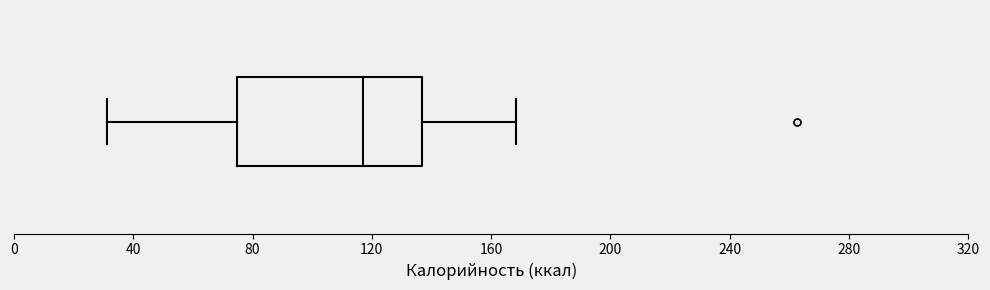

Where is the left edge of the box on the x-axis? The values are not printed on the chart, so give them approximately, as read against the axis.

75